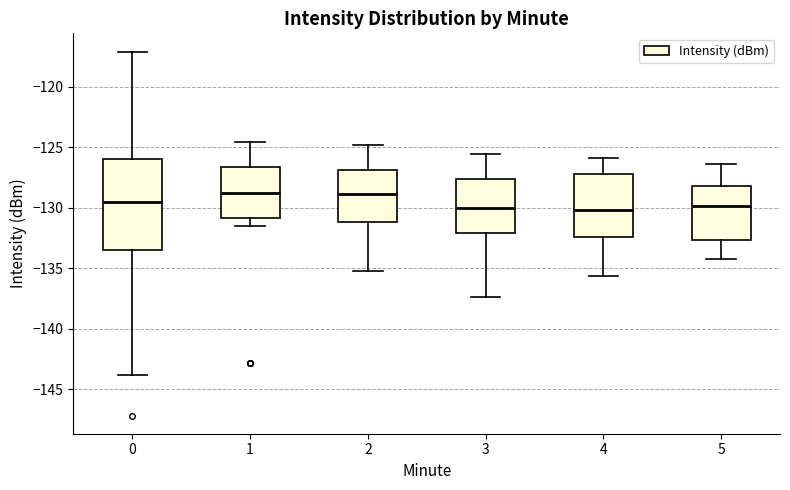

Reading left to right, transcribe this box plot: for each box, give where its median line is, the range the box spans, and where its two whiskers end, as read against the y-axis. The values are not printed on the chart, so give them approximately, as read against the axis.

0: median -129.5, box -133.5 to -126.0, whiskers -144.0 to -117.0
1: median -129.0, box -131.0 to -126.5, whiskers -131.5 to -124.5
2: median -129.0, box -131.0 to -127.0, whiskers -135.0 to -125.0
3: median -130.0, box -132.0 to -127.5, whiskers -137.5 to -125.5
4: median -130.0, box -132.5 to -127.0, whiskers -135.5 to -126.0
5: median -130.0, box -132.5 to -128.0, whiskers -134.0 to -126.5